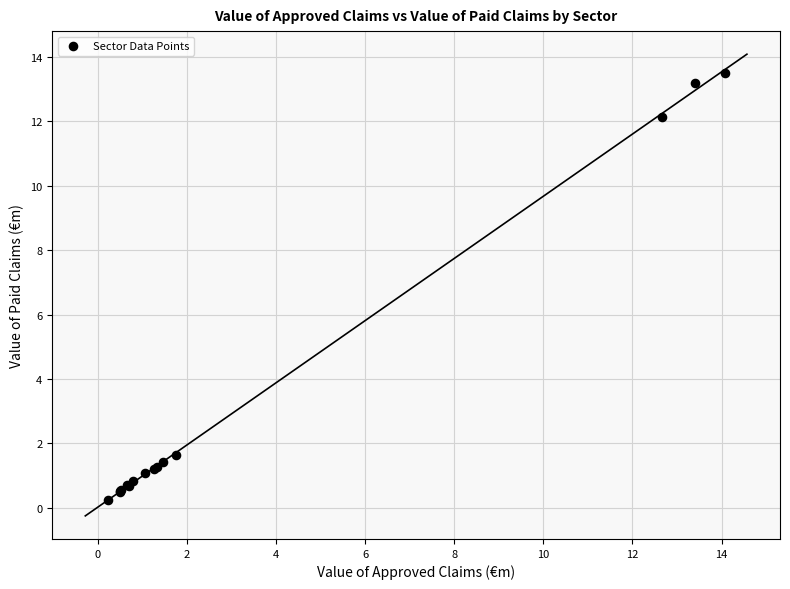

What Y value in the scatter plot is closest to 6?

1.6